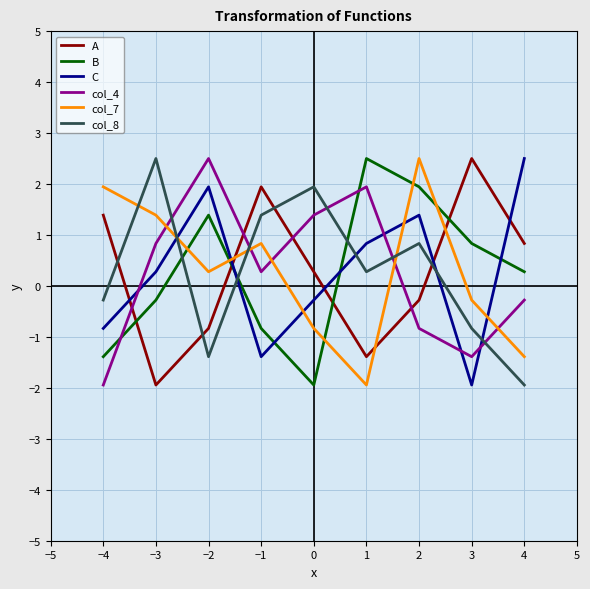

At 1, list the series in order from smallest to largest.

col_7, A, col_8, C, col_4, B